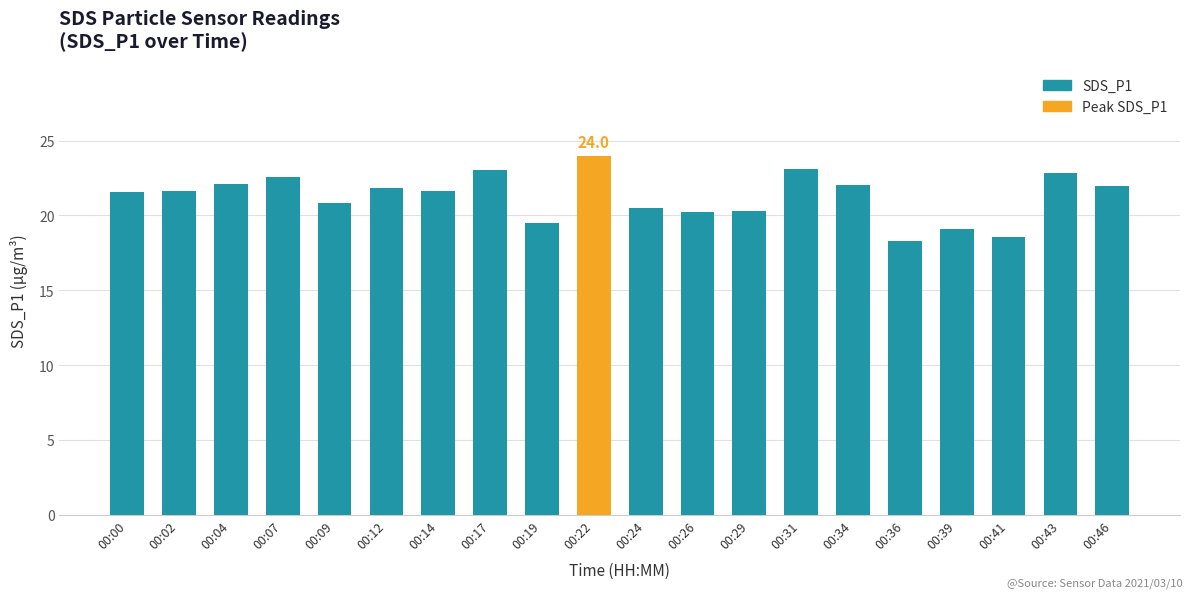

Between 00:19 and 00:07, which is larger?

00:07